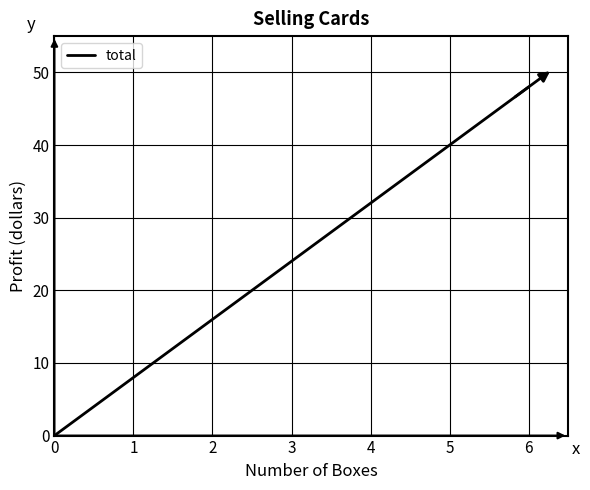

What is the maximum value shown in the chart?

48